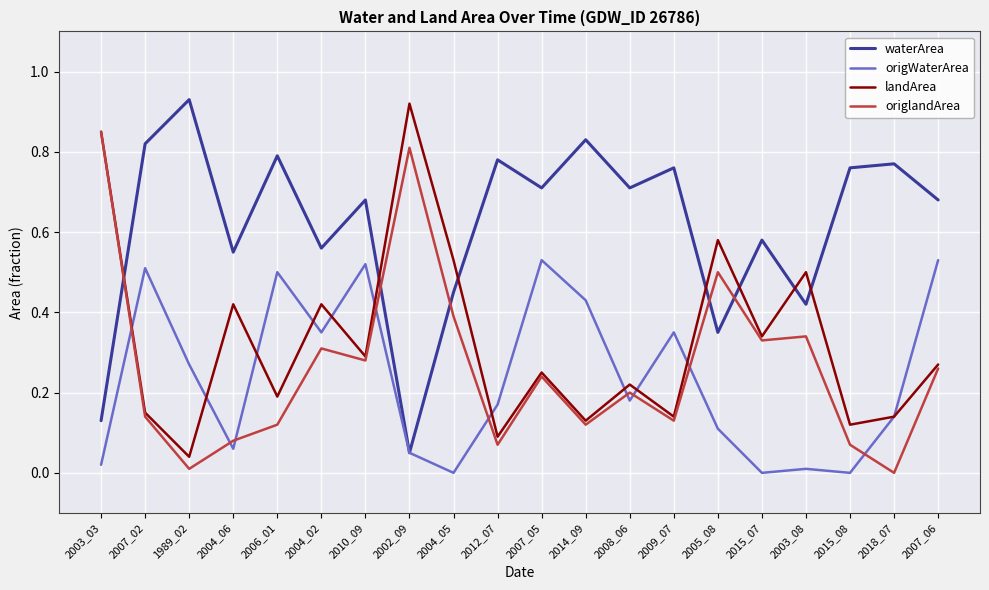

How many intersections are there between landArea and waterArea?

7